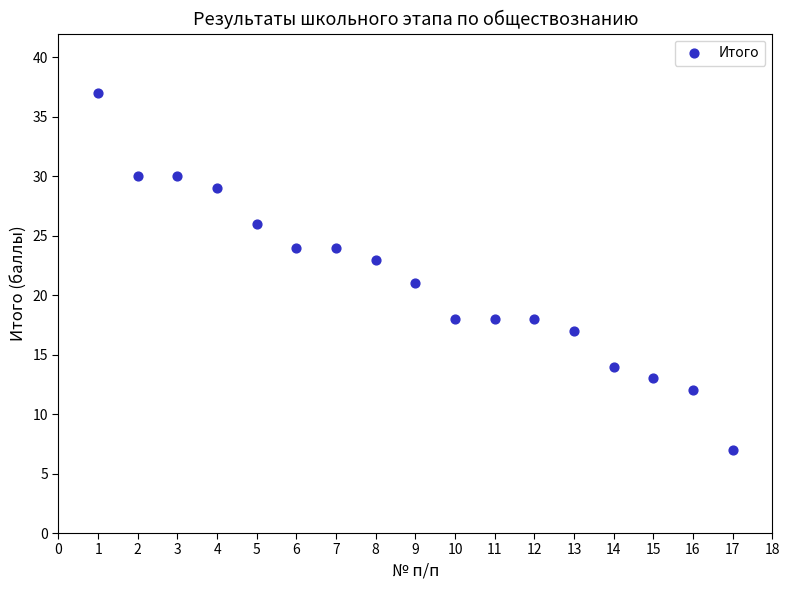

What is the range of X values (max minus min)?

16